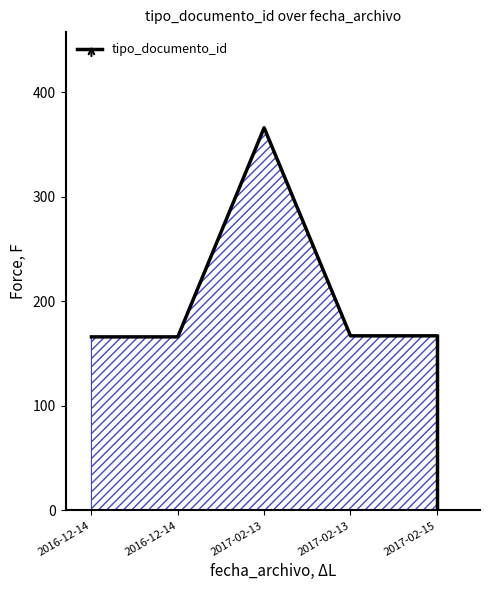

True or false: the data shows 166 at 2016-12-14.

True